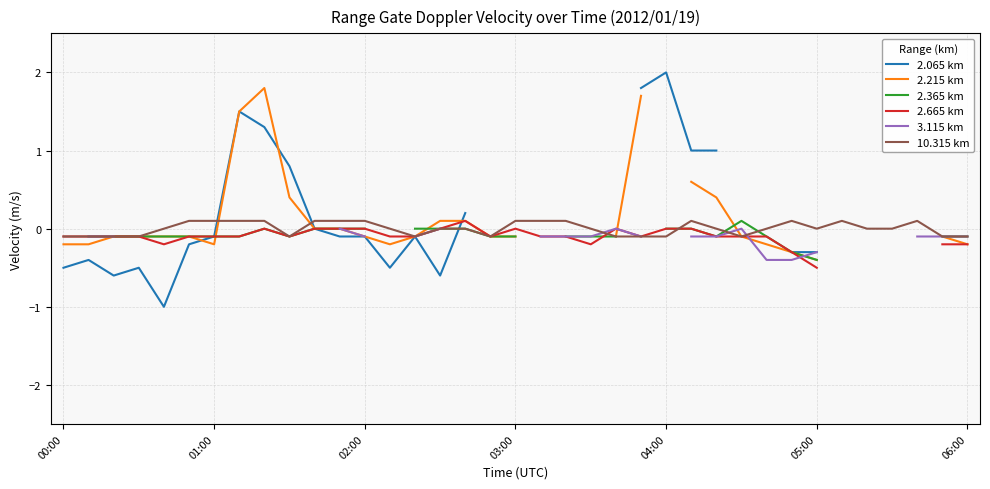

What is the sum of the 10.315 km values at 23 and 33?

-0.1